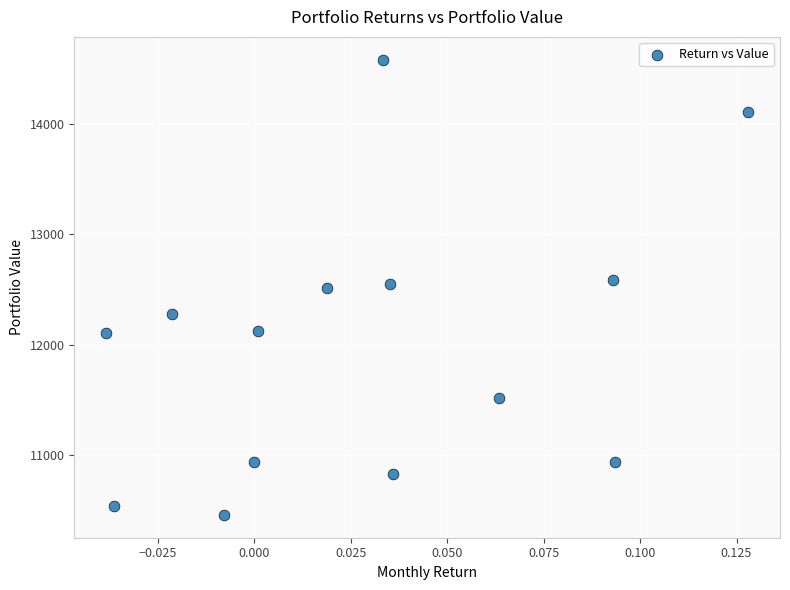

What is the range of Y values (max minus min)?

4128.8